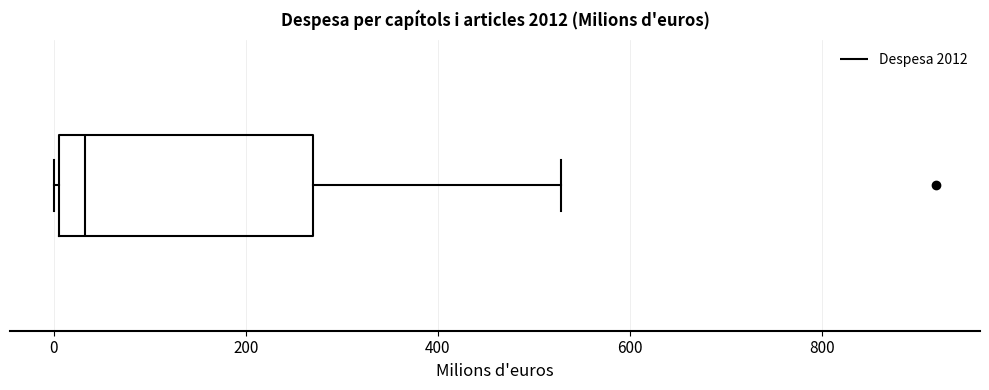

Where does the right whisker of the box end on the x-axis? The values are not printed on the chart, so give them approximately, as read against the axis.

520